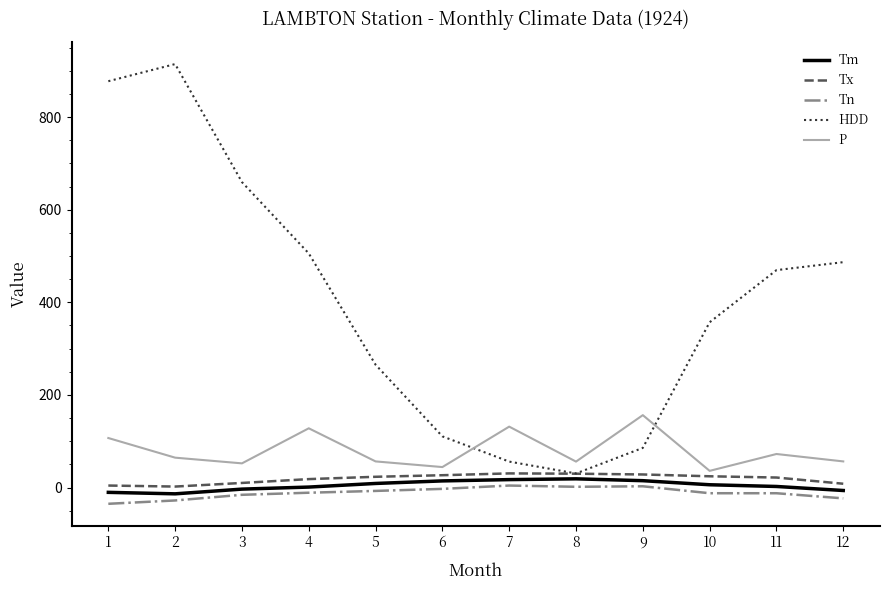

Which series has the widest spread of values?

HDD